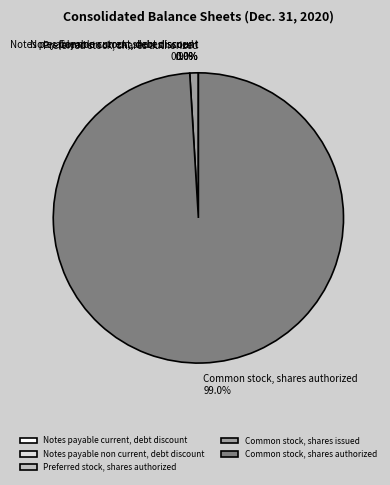

How much of the chart is everything except Common stock, shares issued?

99.1%